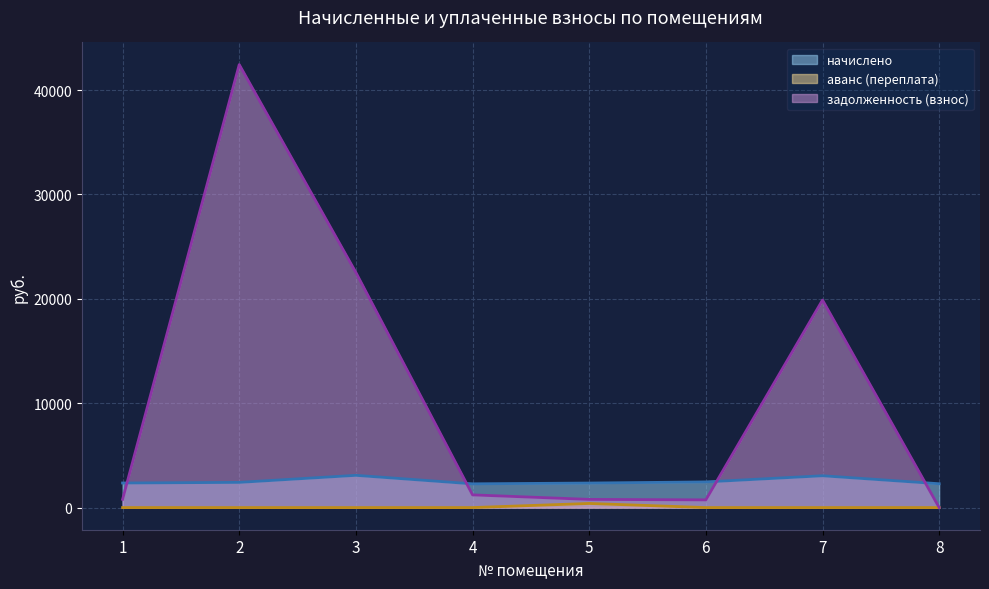

Reading right to left, what are all the values shown in this chart?

начислено: 2282.3	3048.4	2457.8	2350.1	2274.3	3088.3	2413.9	2354.1
аванс (переплата): 0.0	0.0	0.0	393.9	0.0	0.0	0.0	0.0
задолженность (взнос): 0.0	19877.8	738.6	783.4	1216.2	22519.4	42435.1	784.7